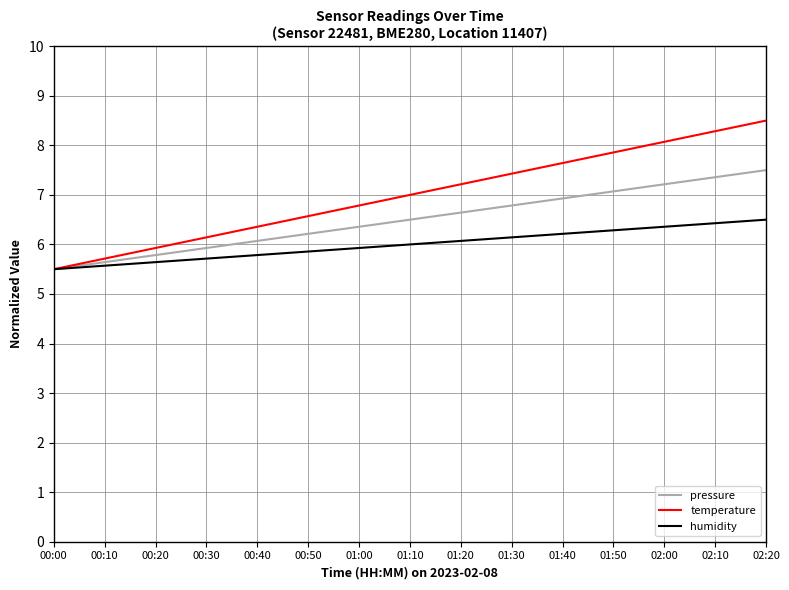

Is it true that humidity equals 5.9 at 01:00?

True